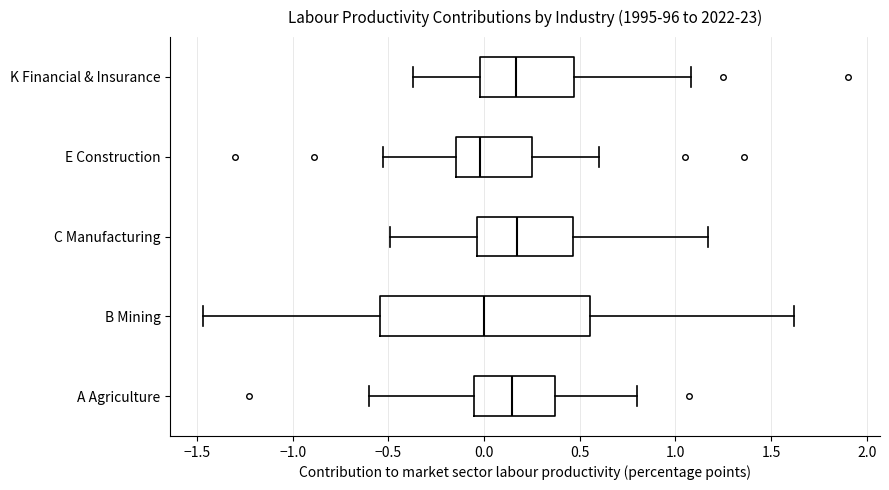

Reading bottom to top, transcribe this box plot: for each box, give where its median line is, the range the box spans, and where its two whiskers end, as read against the x-axis. The values are not printed on the chart, so give them approximately, as read against the axis.

A Agriculture: median 0.15, box -0.05 to 0.35, whiskers -0.60 to 0.80
B Mining: median 0.00, box -0.55 to 0.55, whiskers -1.45 to 1.60
C Manufacturing: median 0.15, box -0.05 to 0.45, whiskers -0.50 to 1.15
E Construction: median 0.00, box -0.15 to 0.25, whiskers -0.55 to 0.60
K Financial & Insurance: median 0.15, box 0.00 to 0.45, whiskers -0.35 to 1.10